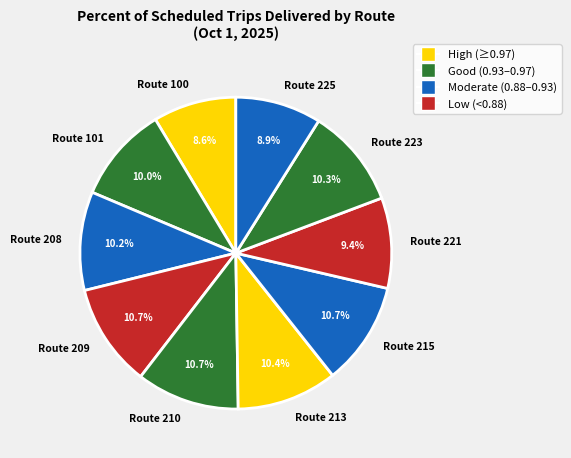

What is the ratio of the value at Route 215 to the value at Route 209?

1.0